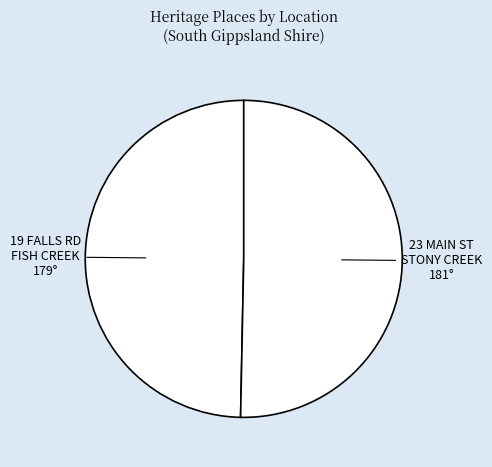

How many segments does this pie chart have?

2